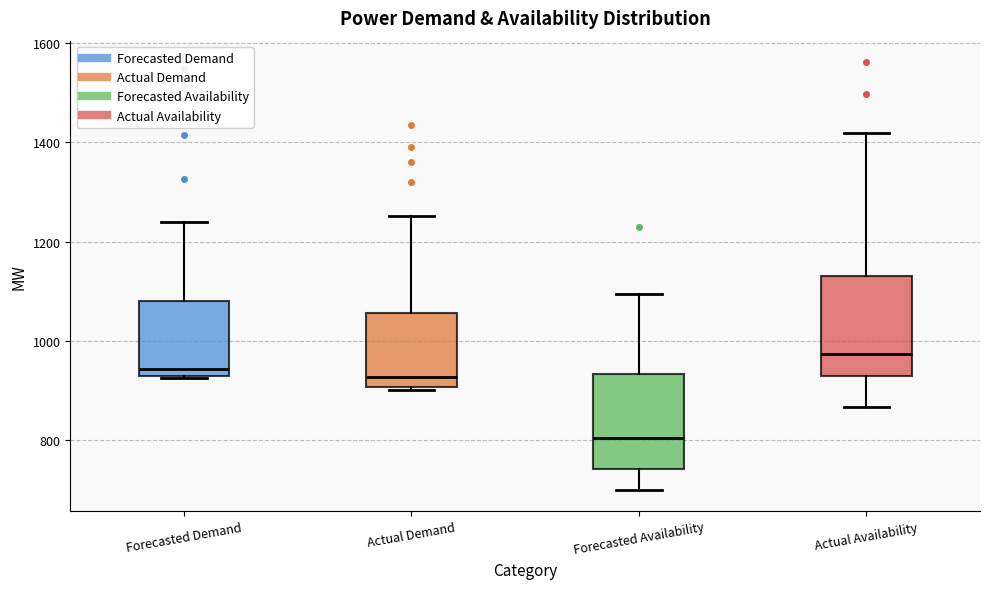

Which box's median line is the lowest?

Forecasted Availability